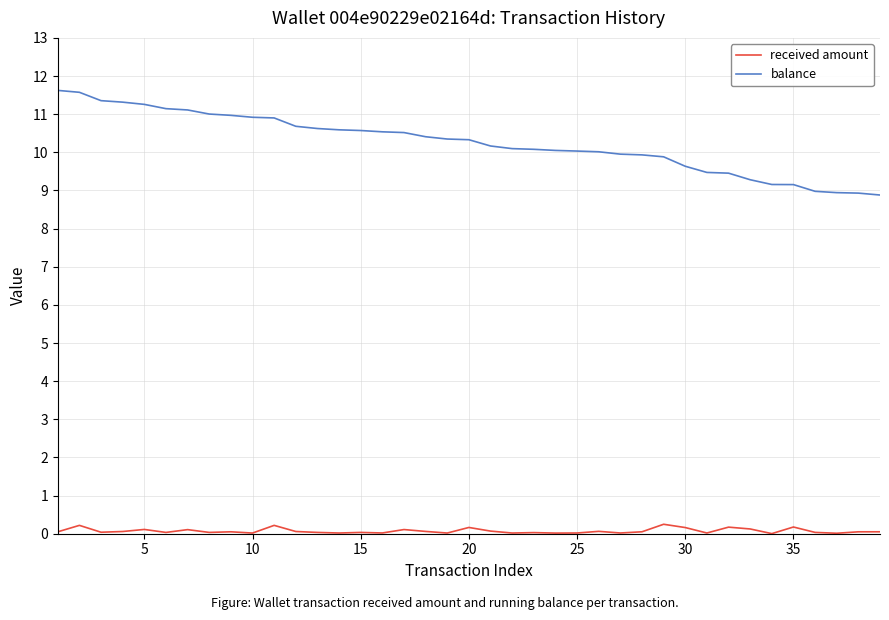

Rank the series by their average value, from lowest to highest.

received amount, balance